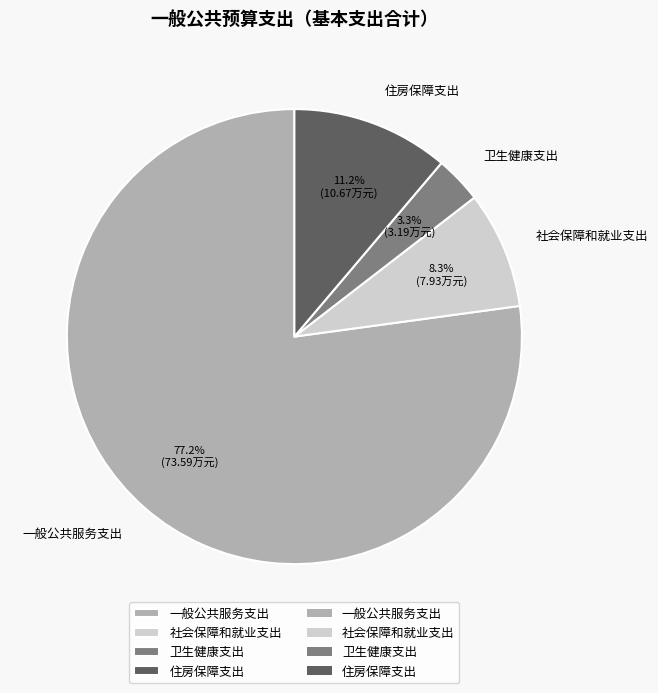

True or false: 一般公共服务支出 accounts for 86% of the total.

False